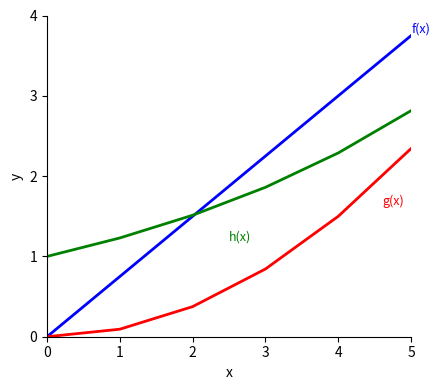

At which category is the sum across all series the highest?

5